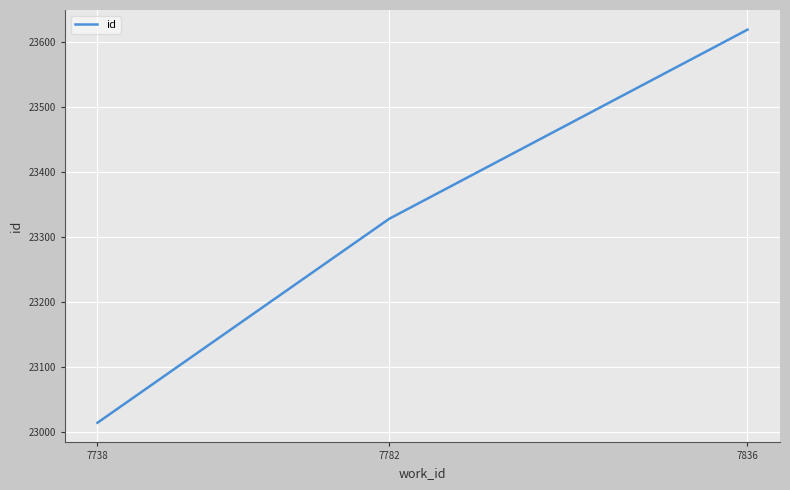

Does the chart have visible grid lines?

Yes